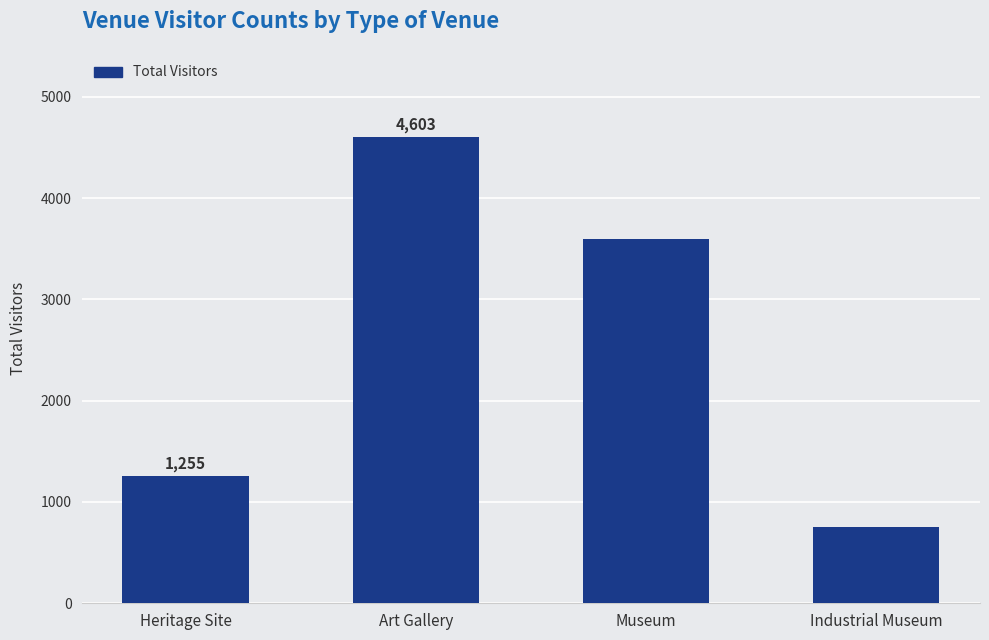

What is the difference between the maximum and minimum values?

3852